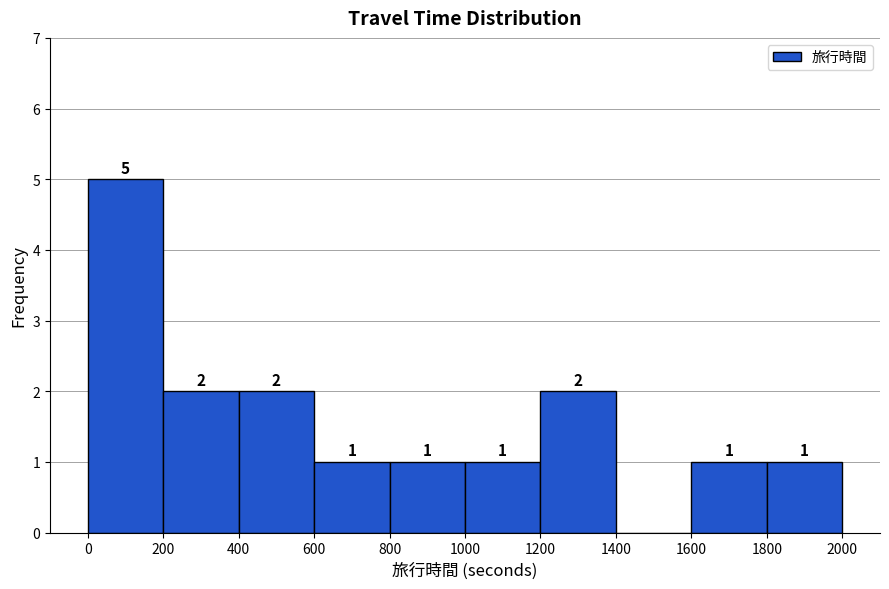

Which range on the x-axis has the tallest bar?

0 to 200